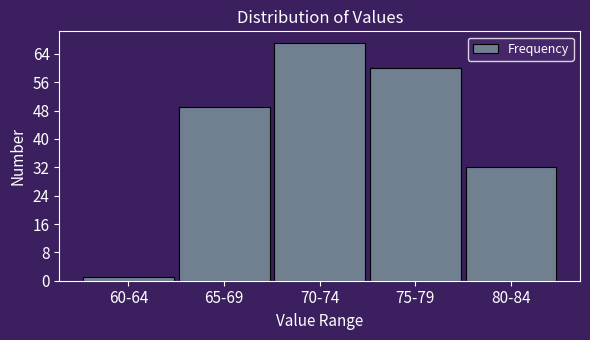

Reading left to right, what are all the values shown in this chart?

1	49	67	60	32